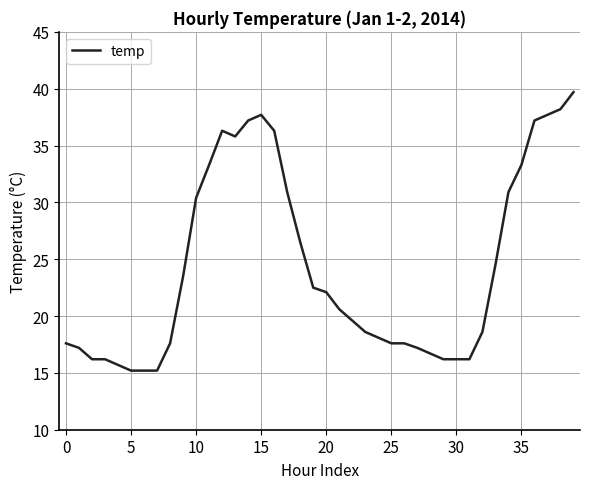

What is the maximum value shown in the chart?

39.7